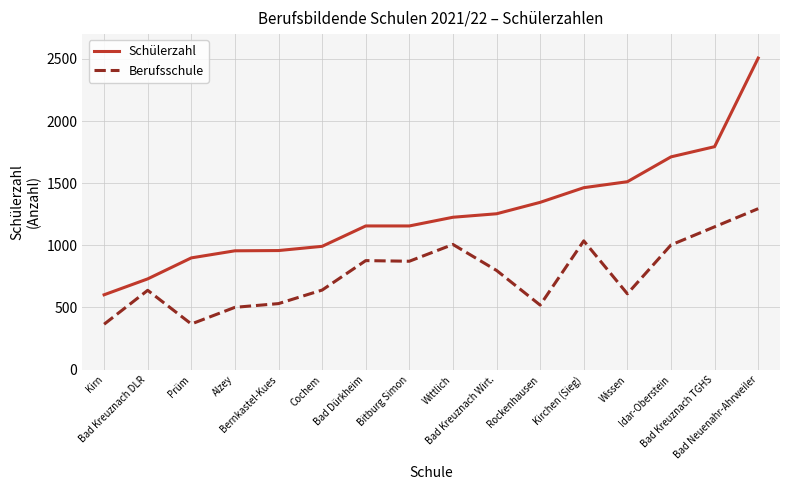

What is the smallest value displayed?

365